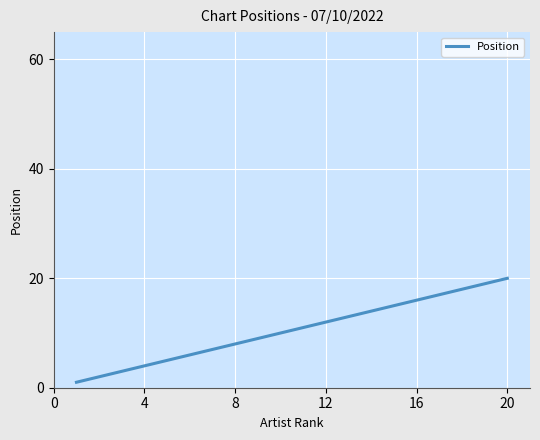

What is the difference between the maximum and minimum values?

19